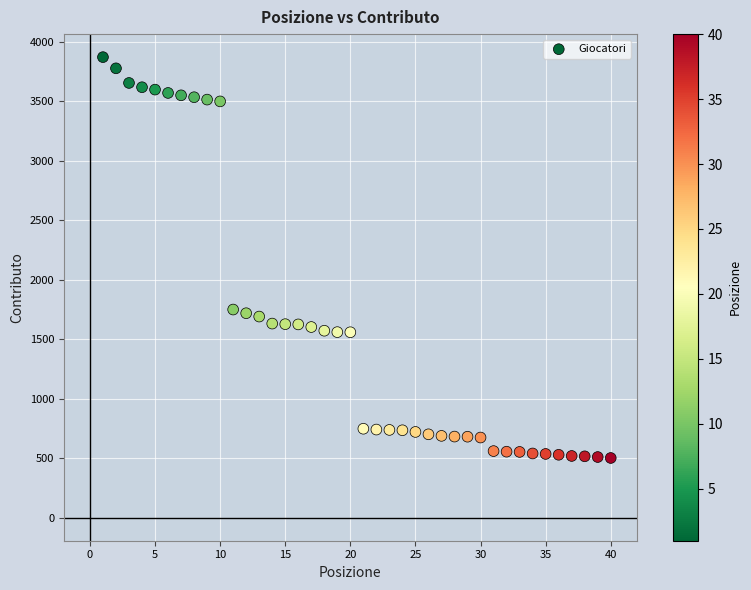

What is the range of Y values (max minus min)?

3370